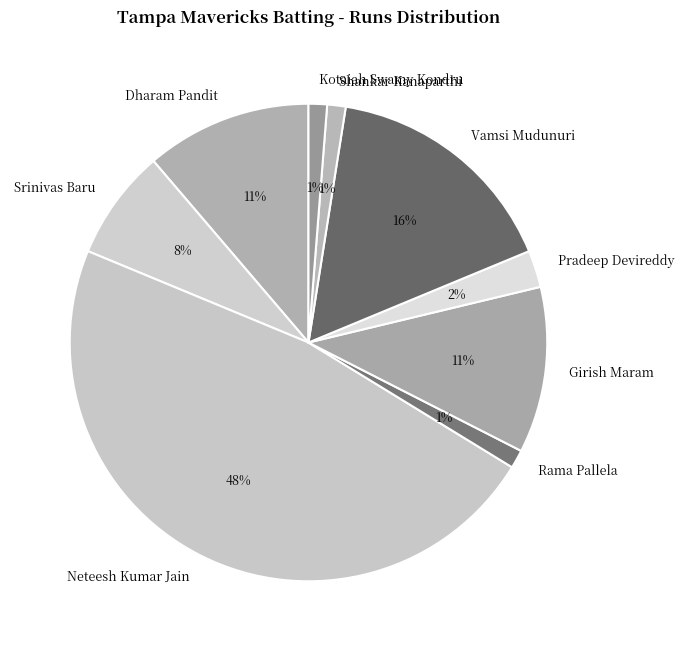

How many slices are in this pie chart?

9